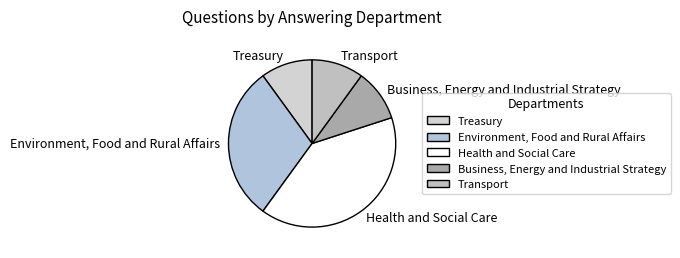

What is the ratio of the value at Environment, Food and Rural Affairs to the value at Transport?

3.0